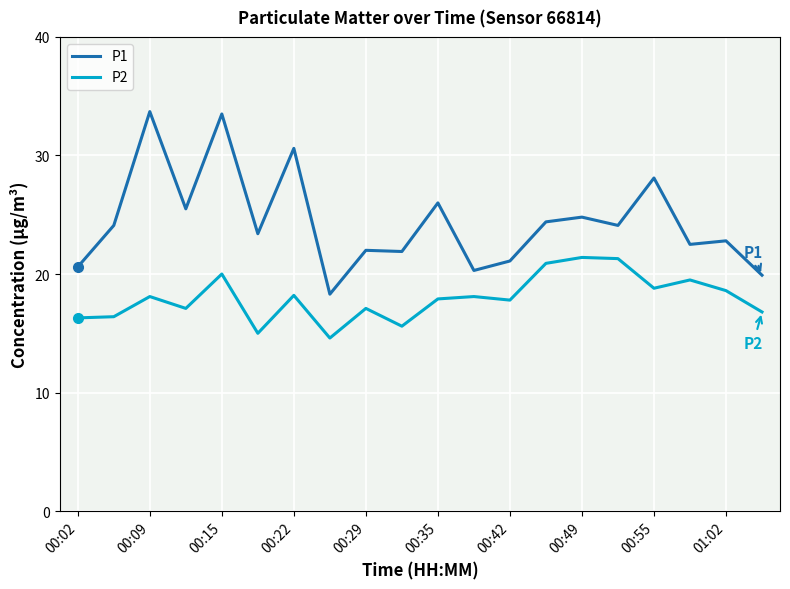

How many lines are shown in the chart?

2